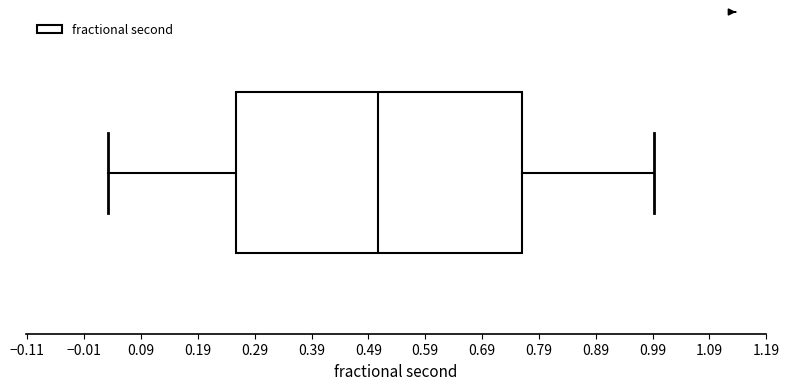

Read this box plot against the x-axis: the position of the median line, the range covered by the box, and the ends of both whiskers. The values are not printed on the chart, so give them approximately, as read against the axis.

median 0.51, box 0.26 to 0.76, whiskers 0.03 to 0.99